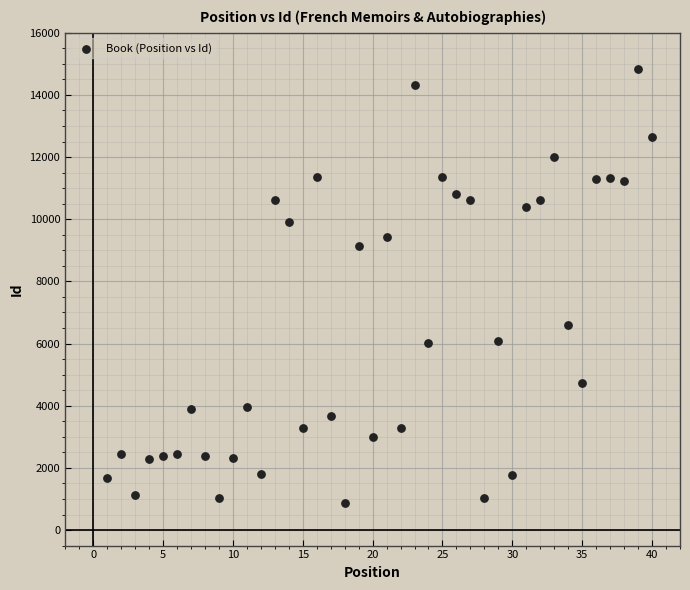

What is the range of X values (max minus min)?

39